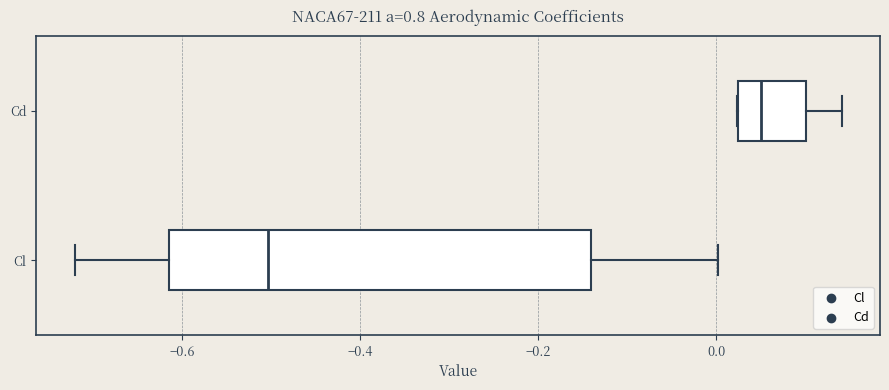

Reading bottom to top, read every box against the x-axis: the position of its median line, the range the box covers, and the ends of its whiskers. The values are not printed on the chart, so give them approximately, as read against the axis.

Cl: median -0.50, box -0.62 to -0.14, whiskers -0.72 to 0.00
Cd: median 0.06, box 0.02 to 0.10, whiskers 0.02 to 0.14